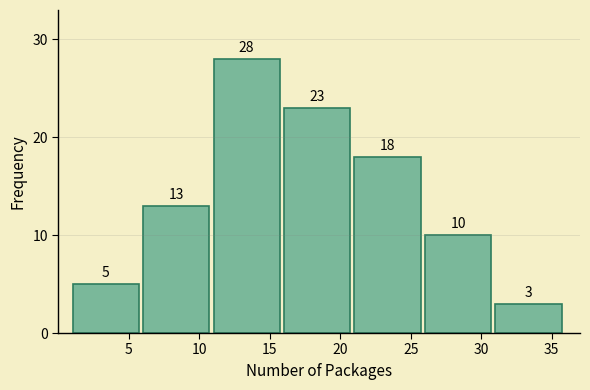

Reading left to right, list all the values displayed in this chart.

5=5	10=13	15=28	20=23	25=18	30=10	35=3